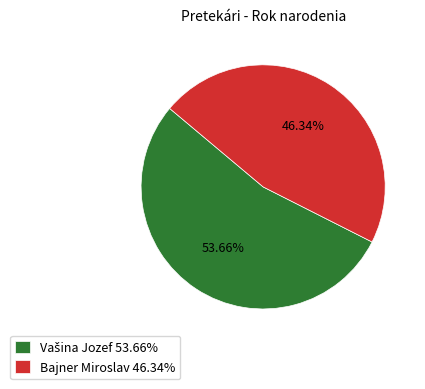

How many segments does this pie chart have?

2